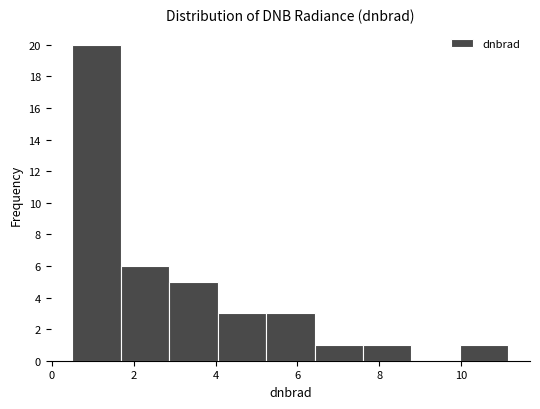

Reading left to right, list every bar in this chart as the range it spans on the x-axis followed by its height. Neither the bar edges nor the heights are printed on the chart, so give them approximately, as read against the axes.

0.6 to 1.6: 20
1.6 to 2.8: 6
2.8 to 4.0: 5
4.0 to 5.2: 3
5.2 to 6.4: 3
6.4 to 7.6: 1
7.6 to 8.8: 1
8.8 to 10.0: 0
10.0 to 11.2: 1